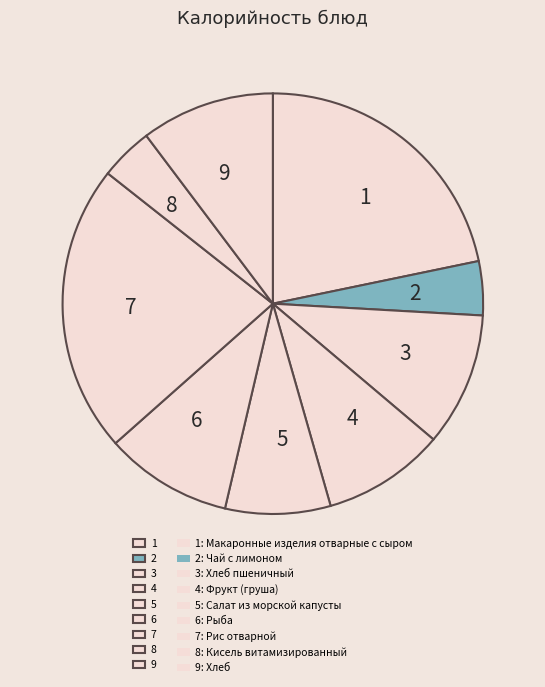

Is the sum of 8 and 4 greater than half?

No